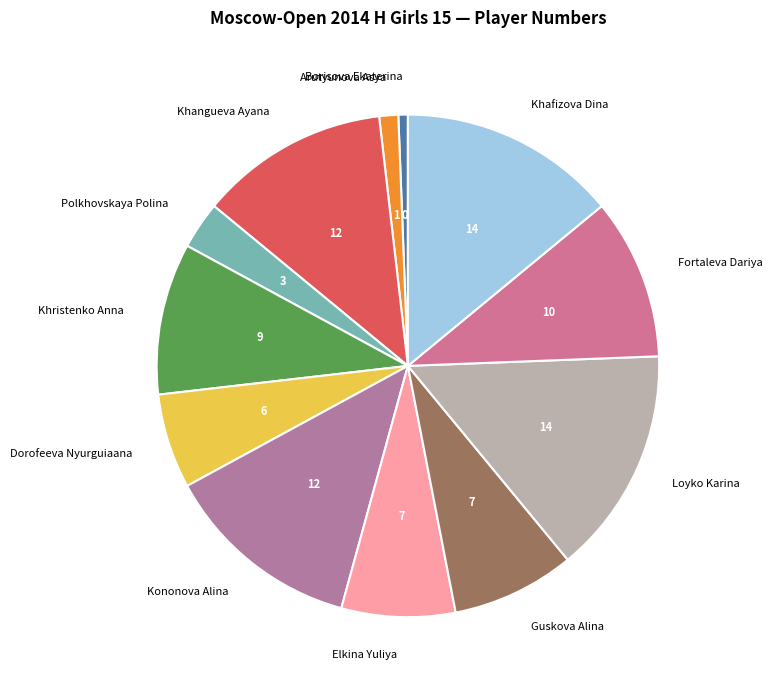

Is the sum of Elkina Yuliya and Loyko Karina greater than half?

No